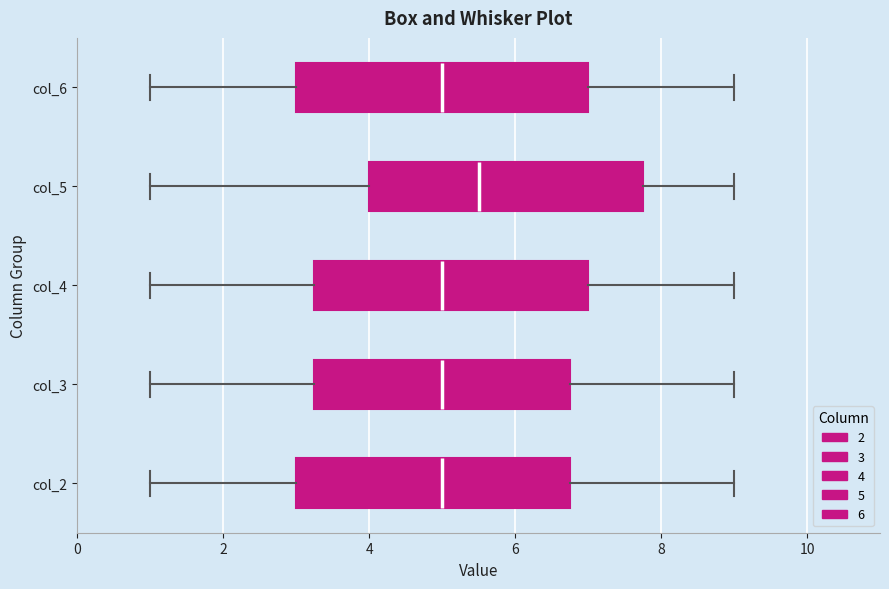

Reading bottom to top, transcribe this box plot: for each box, give where its median line is, the range the box spans, and where its two whiskers end, as read against the x-axis. The values are not printed on the chart, so give them approximately, as read against the axis.

col_2: median 5.0, box 3.0 to 6.8, whiskers 1.0 to 9.0
col_3: median 5.0, box 3.2 to 6.8, whiskers 1.0 to 9.0
col_4: median 5.0, box 3.2 to 7.0, whiskers 1.0 to 9.0
col_5: median 5.6, box 4.0 to 7.8, whiskers 1.0 to 9.0
col_6: median 5.0, box 3.0 to 7.0, whiskers 1.0 to 9.0